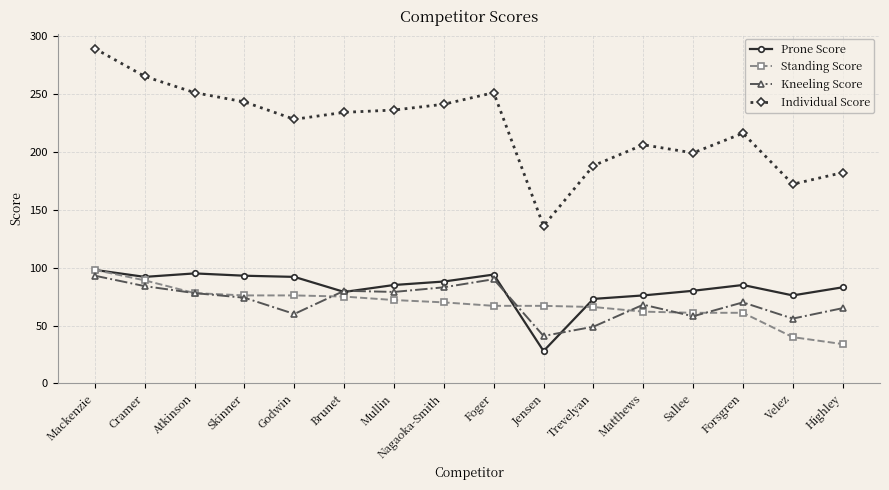

What is the total value across all series at Sallee?

398